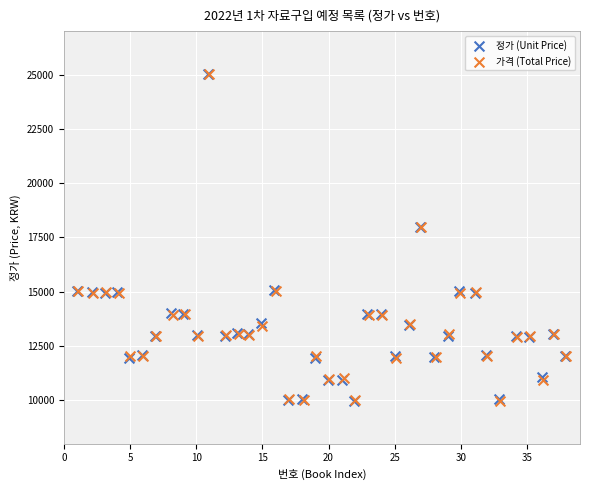

Which series has the widest spread of Y values?

가격 (Total Price)